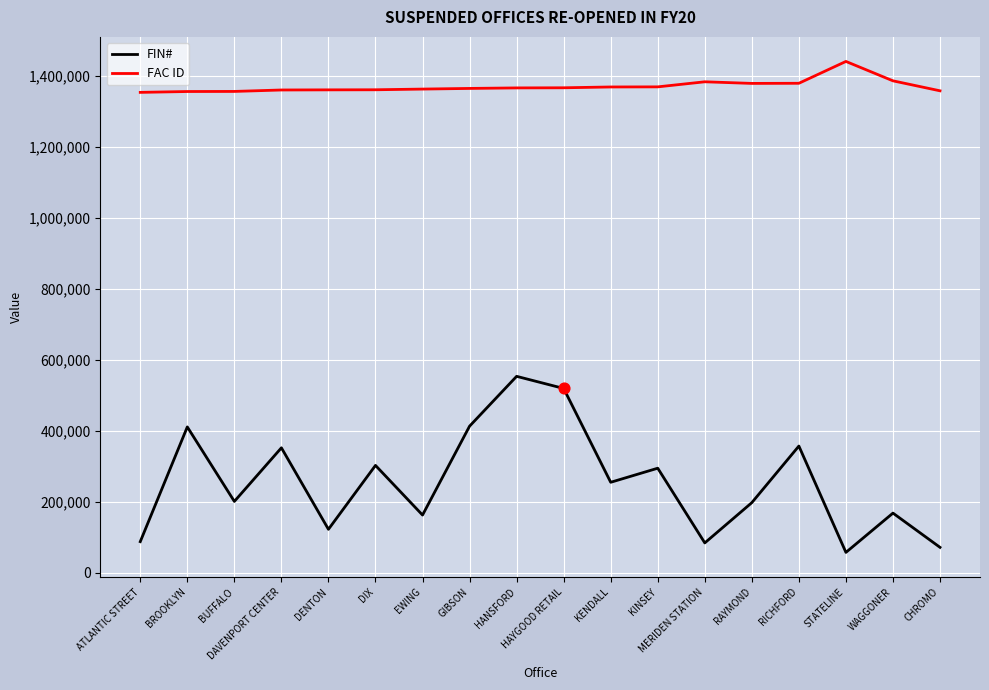

What are all the series names shown in the legend?

FIN#, FAC ID